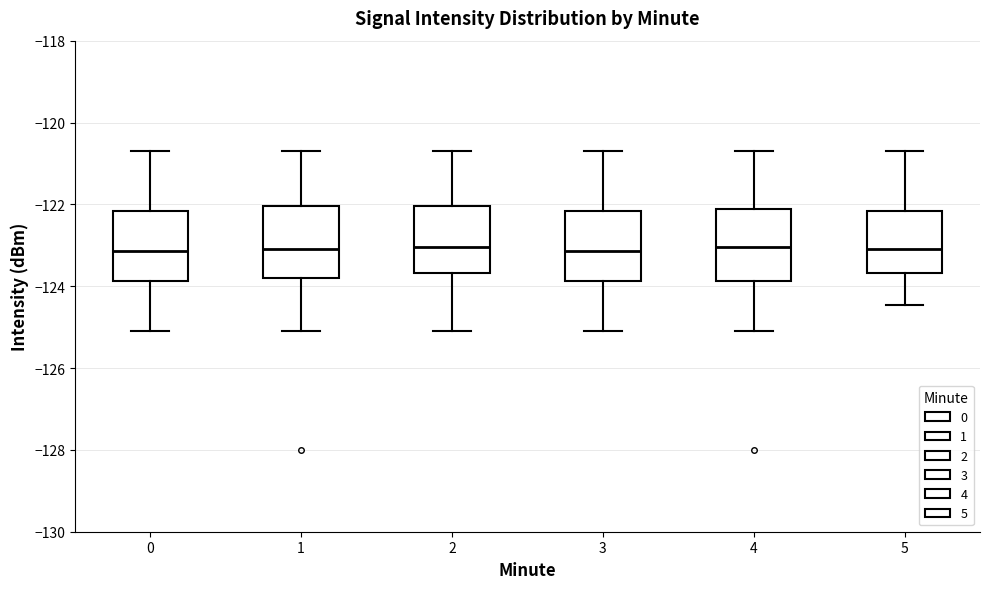

Where is the upper edge of the box at x = 4 on the y-axis? The values are not printed on the chart, so give them approximately, as read against the axis.

-122.2